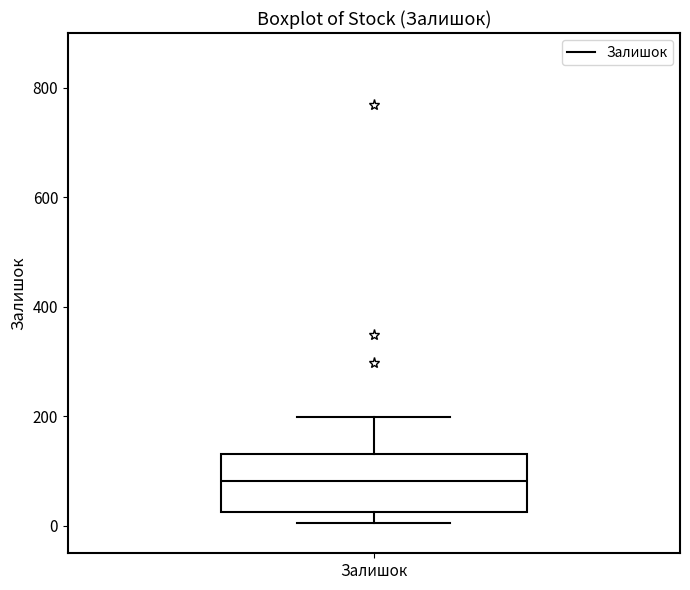

Where is the upper edge of the box for Залишок on the y-axis? The values are not printed on the chart, so give them approximately, as read against the axis.

140